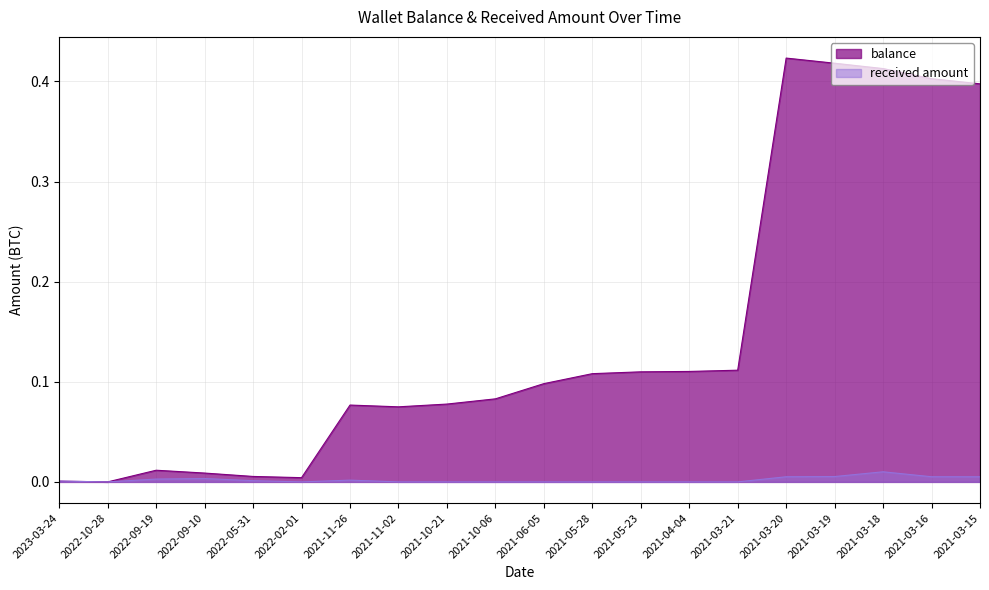

True or false: balance has a value of 0.3 at 2022-10-28.

False